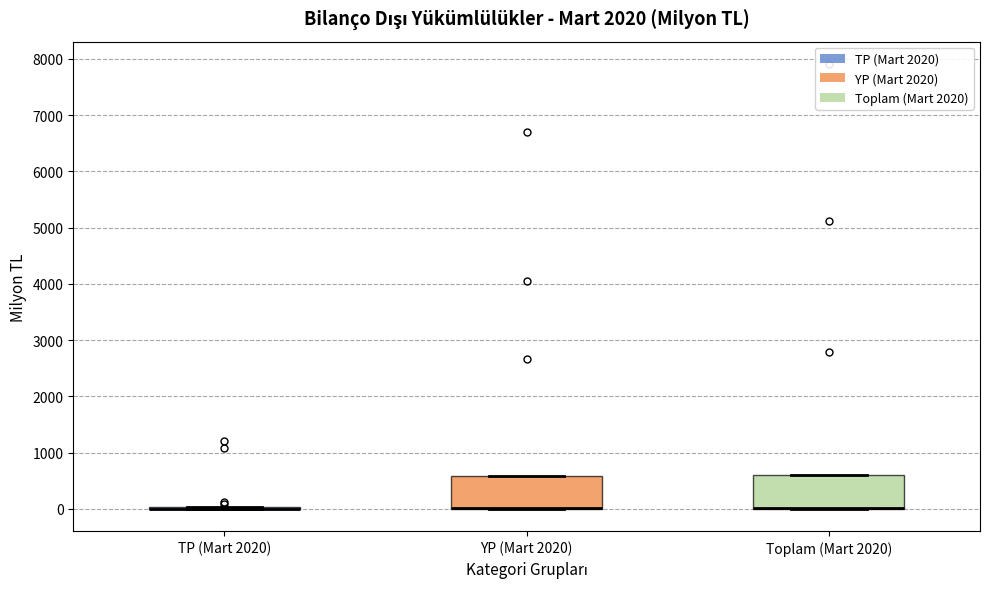

Reading left to right, transcribe this box plot: for each box, give where its median line is, the range the box spans, and where its two whiskers end, as read against the y-axis. The values are not printed on the chart, so give them approximately, as read against the axis.

TP (Mart 2020): box collapsed to a line at 0, whiskers 0 to 0
YP (Mart 2020): median 0 (drawn on the box's lower edge), box 0 to 600, whiskers 0 to 600
Toplam (Mart 2020): median 0 (drawn on the box's lower edge), box 0 to 600, whiskers 0 to 600